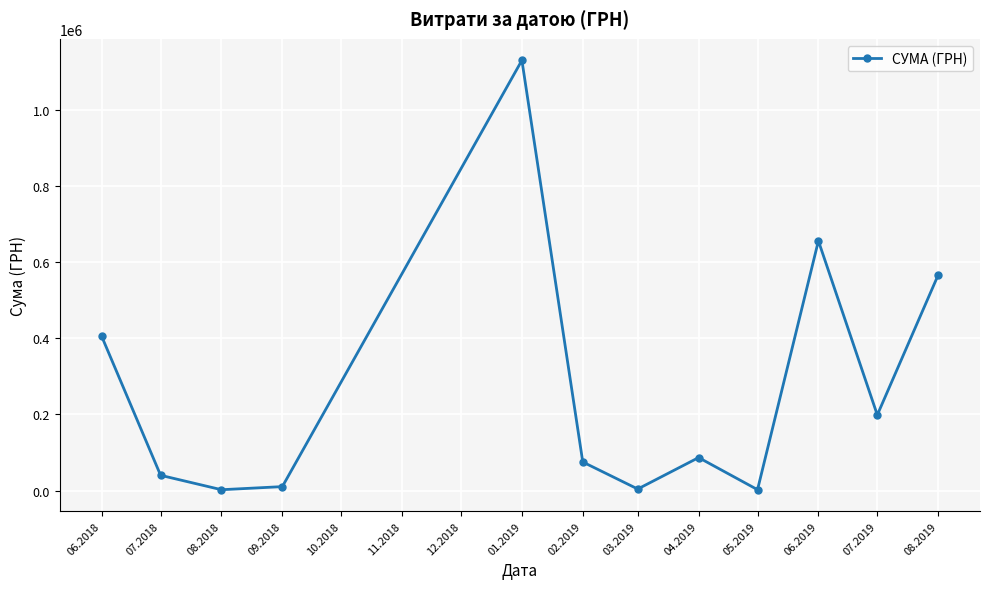

Approximately how many times larger is the value at 07.2018 compared to 02.2019?

0.5